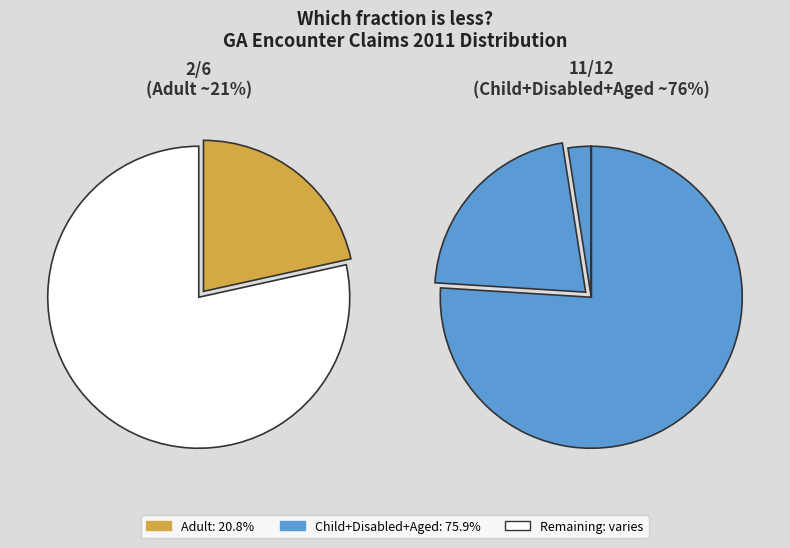

Is it true that Aged is 10% of the pie?

False